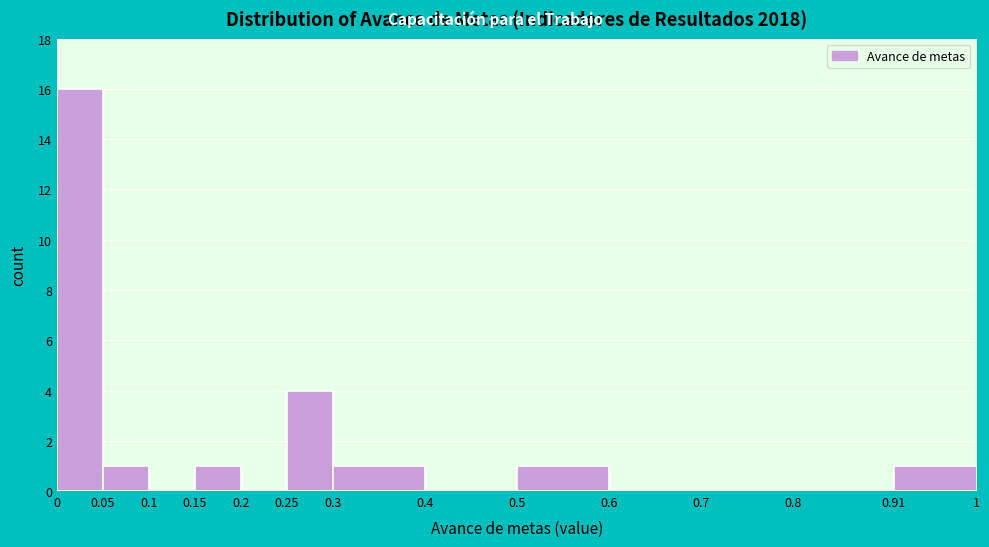

Reading left to right, transcribe this chart: for each bar, give the range it covers on the x-axis and its height. The values are not printed on the chart, so give them approximately, as read against the axis.

0 to 0.05: 16
0.05 to 0.1: 1
0.1 to 0.15: 0
0.15 to 0.2: 1
0.2 to 0.25: 0
0.25 to 0.3: 4
0.3 to 0.4: 1
0.4 to 0.5: 0
0.5 to 0.6: 1
0.6 to 0.7: 0
0.7 to 0.8: 0
0.8 to 0.91: 0
0.91 to 1: 1